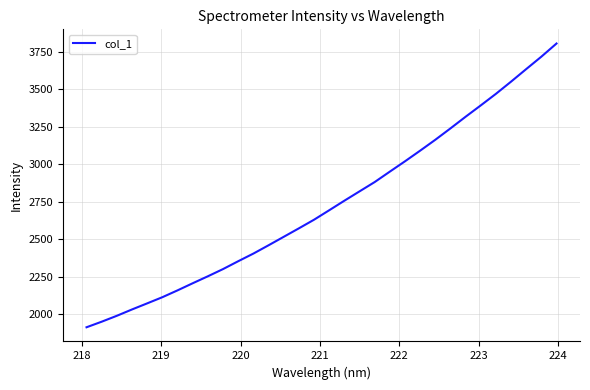

What is the minimum value shown in the chart?

1912.0